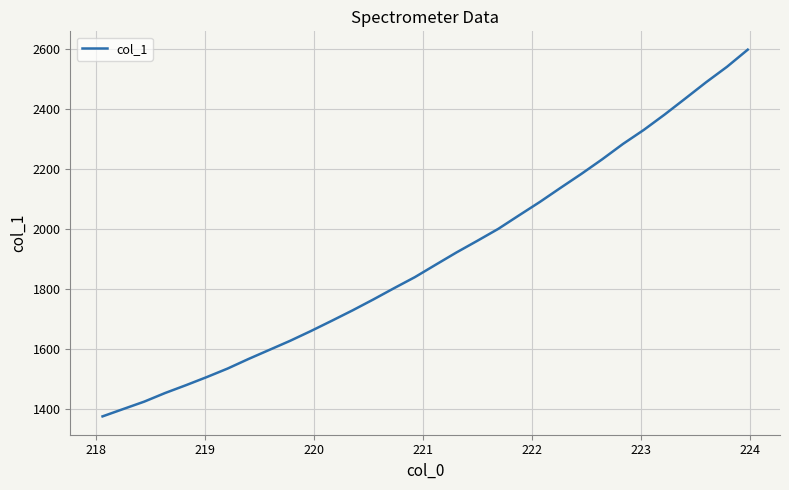

What is the minimum value shown in the chart?

1375.7